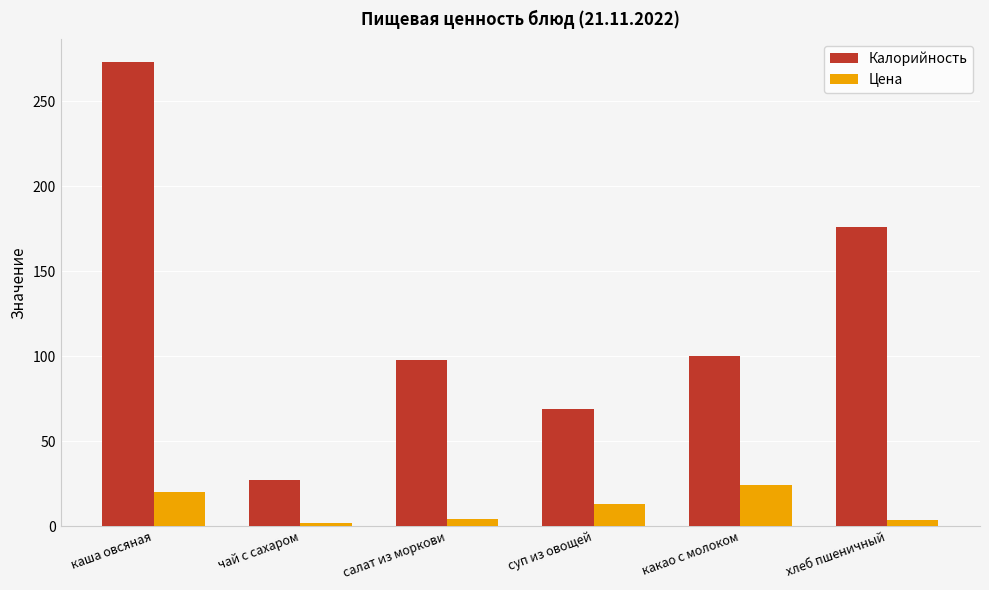

Are the bars grouped side by side (vs. stacked)?

Yes